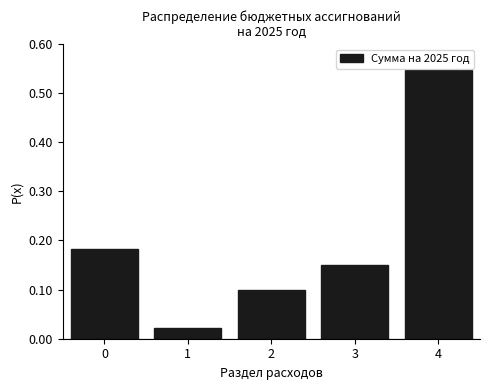

What is the change in value from 1 to 4?

+0.5